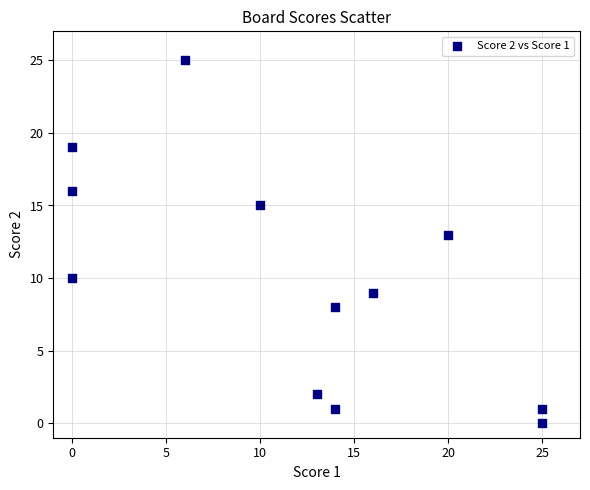

What is the average X value?

12